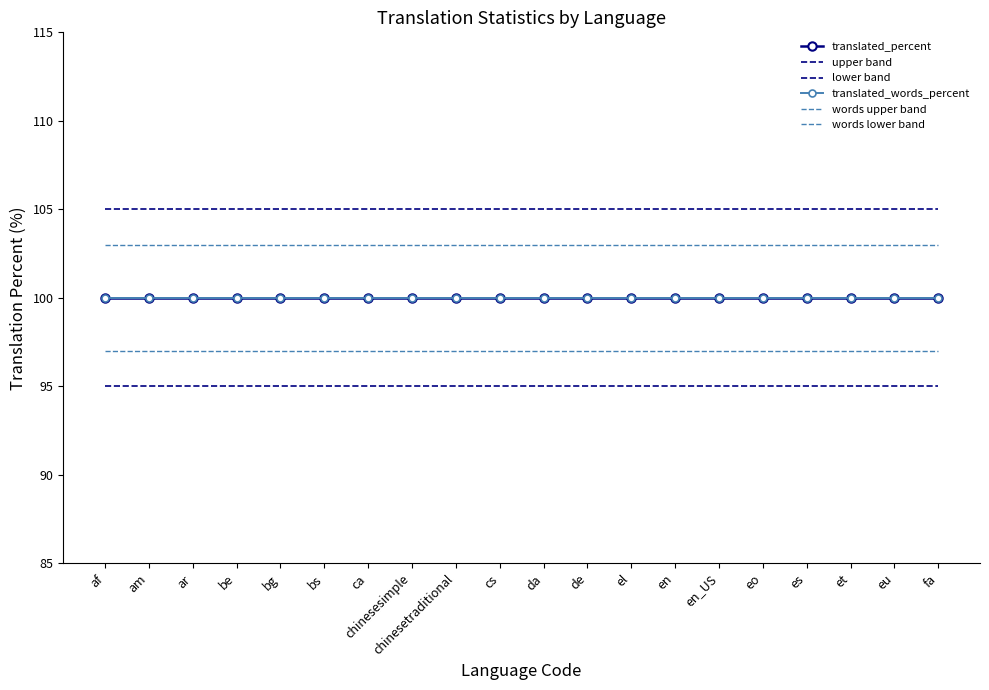

At how many categories does at least one series exceed 98?

20